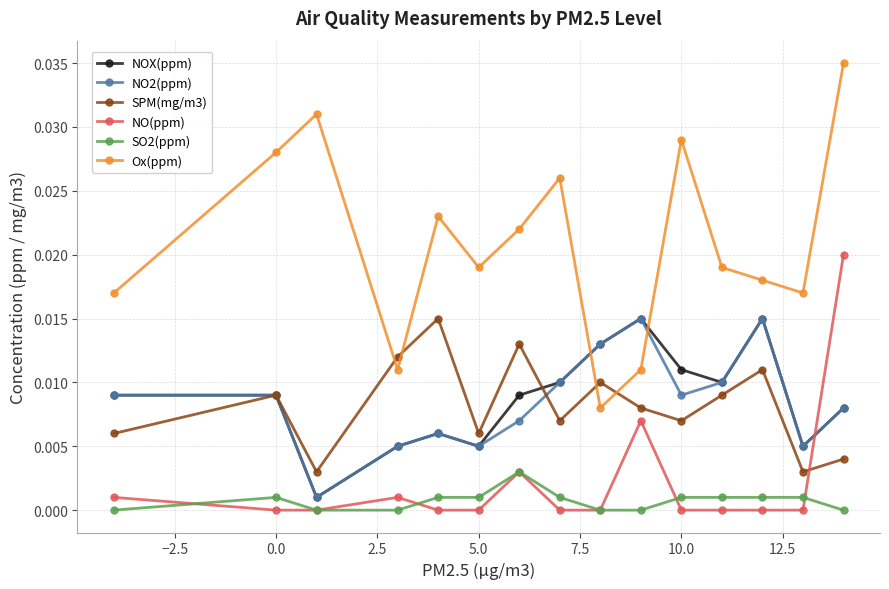

True or false: SPM(mg/m3) and Ox(ppm) cross at least once.

True